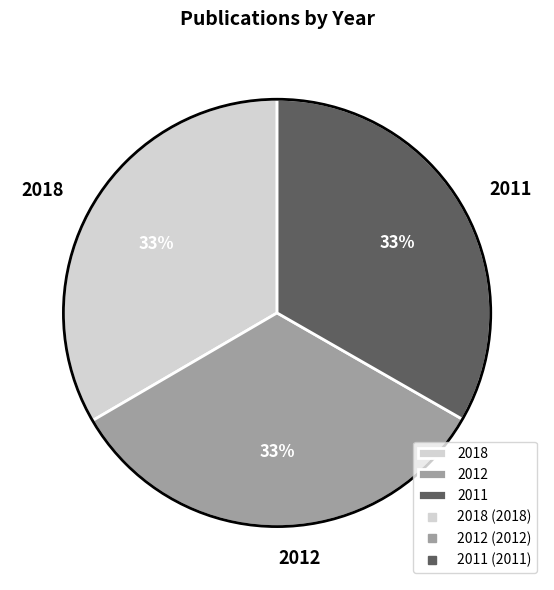

Do 2011 and 2012 together represent more than half of the pie?

Yes